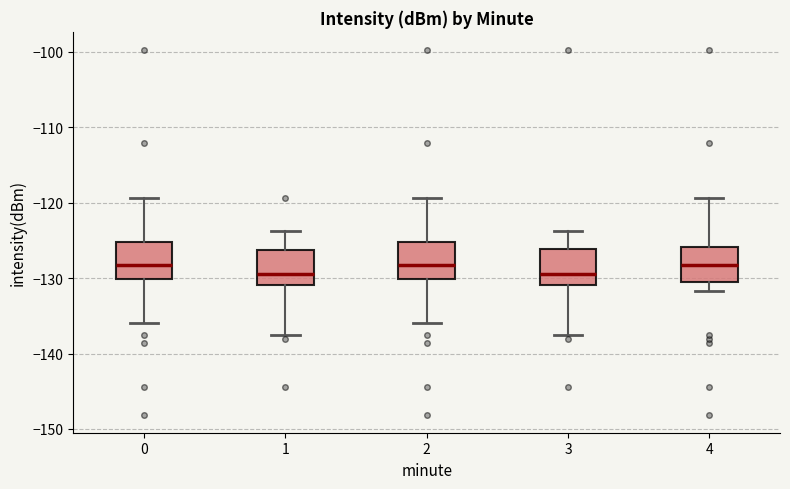

Where is the lower edge of the box at x = 3 on the y-axis? The values are not printed on the chart, so give them approximately, as read against the axis.

-131